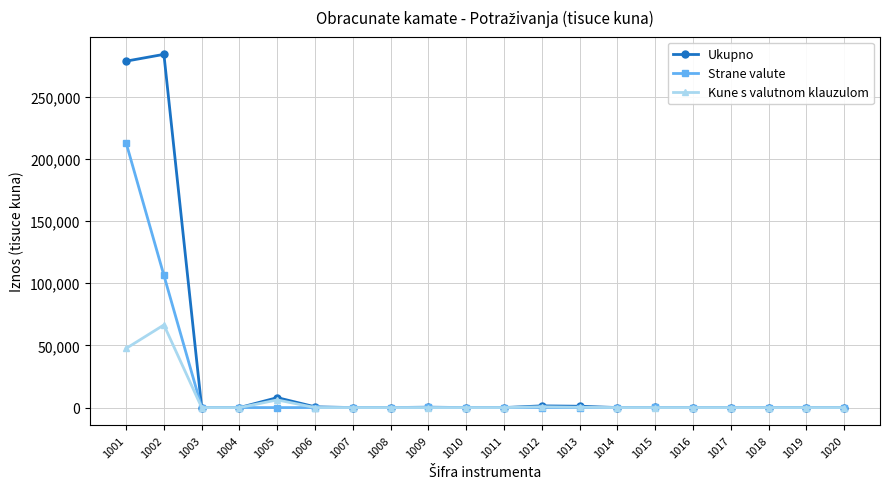

What is the highest value of the Kune s valutnom klauzulom series?

66447